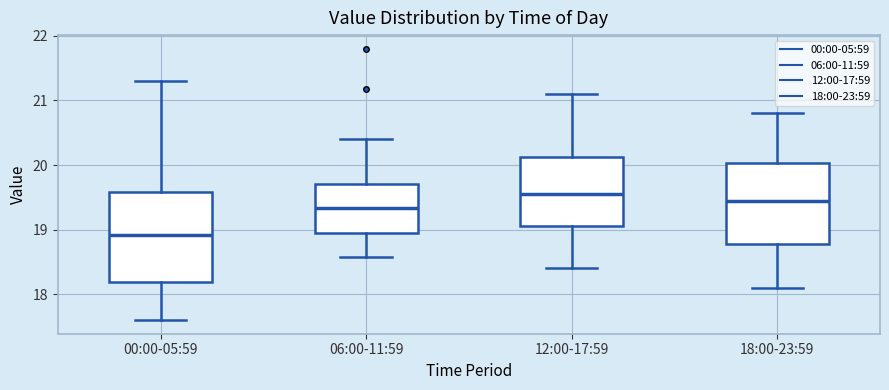

Which box is the tallest, from its lower edge to its upper edge?

00:00-05:59